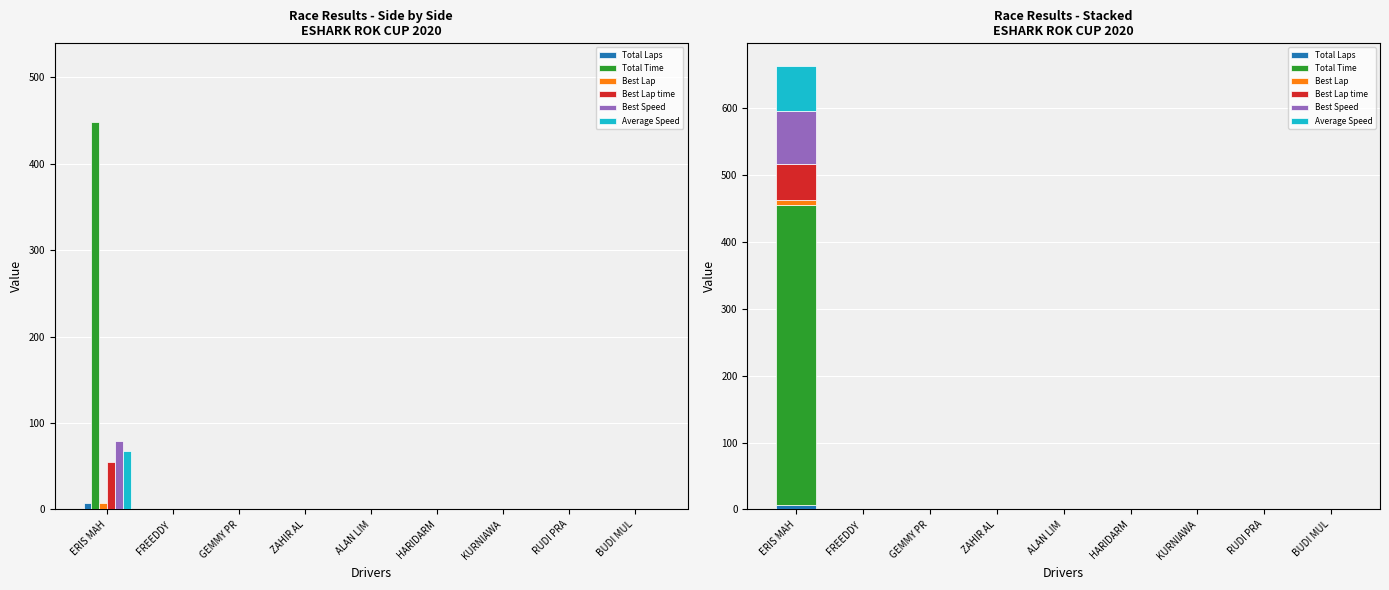

Which has a higher value, ERIS MAH or HARIDARM?

ERIS MAH